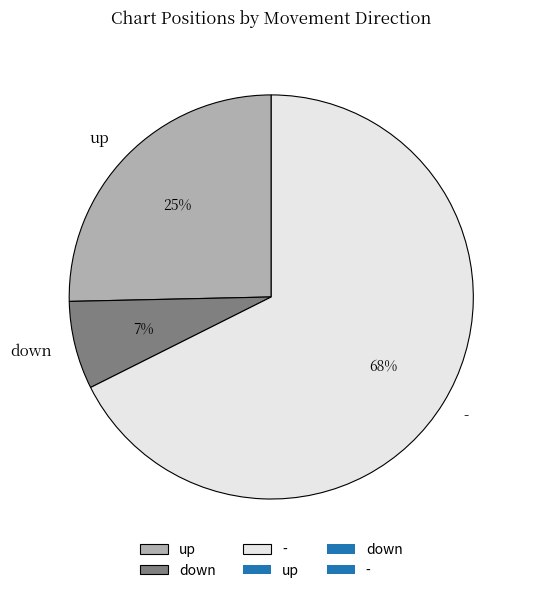

How many slices are in this pie chart?

3